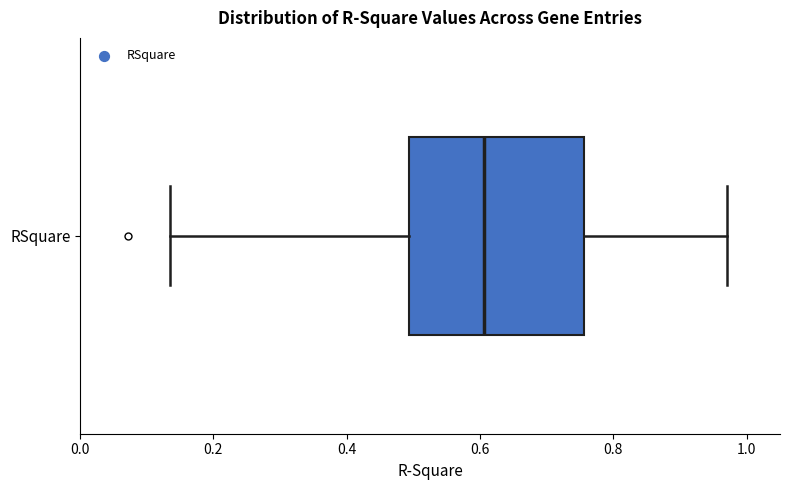

Read this box plot against the x-axis: the position of the median line, the range covered by the box, and the ends of both whiskers. The values are not printed on the chart, so give them approximately, as read against the axis.

median 0.60, box 0.50 to 0.76, whiskers 0.14 to 0.98